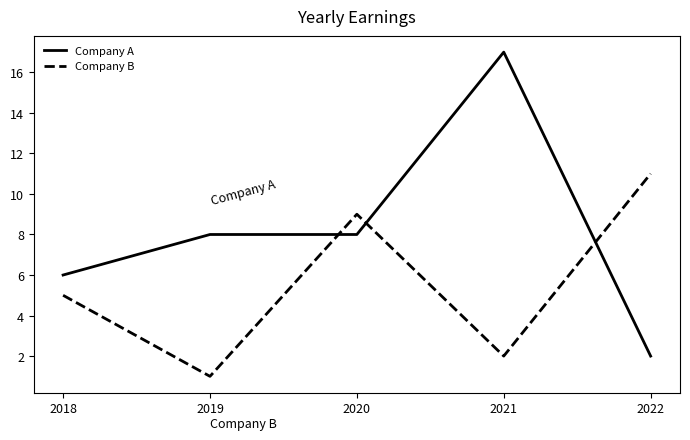

The Company B series shows 1 at 2019. True or false?

True